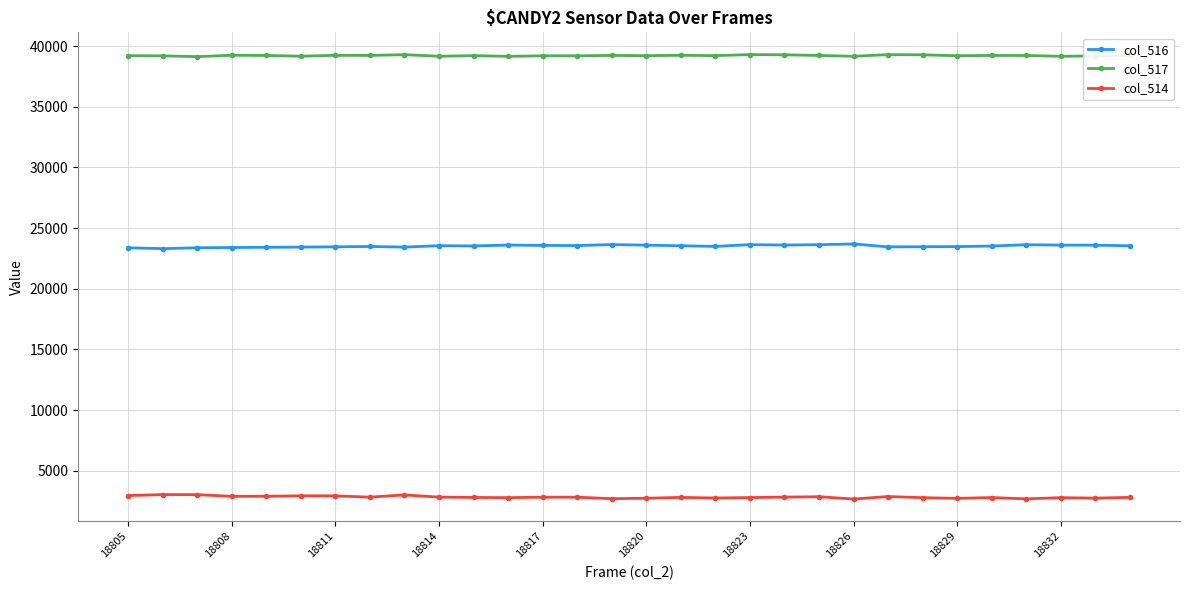

Rank the series by their average value, from lowest to highest.

col_514, col_516, col_517